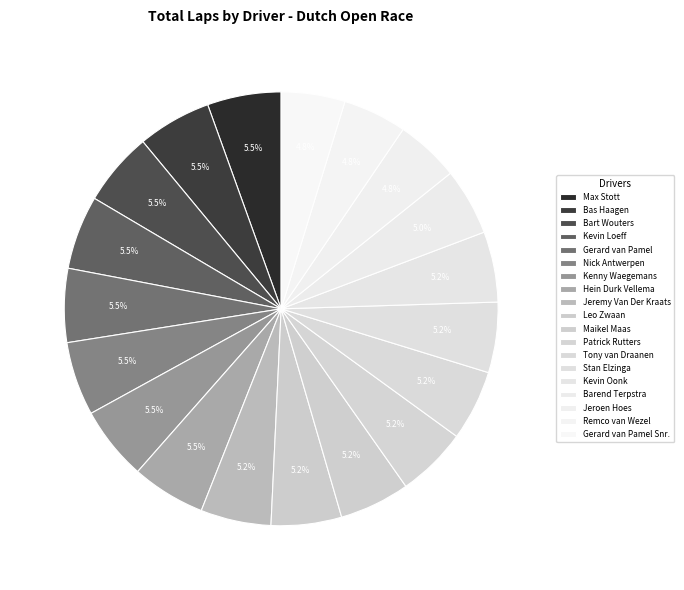

Count the number of slices in the pie.

19